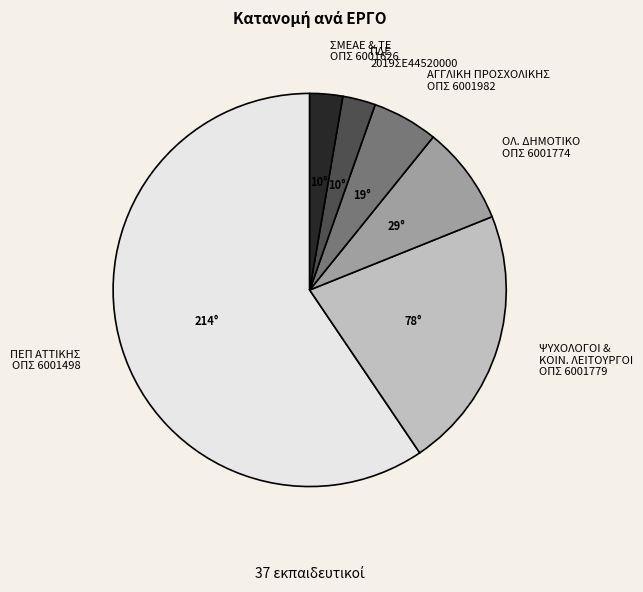

Do ΠΔΕ 2019ΣΕ44520000 and ΑΓΓΛΙΚΗ ΠΡΟΣΧΟΛΙΚΗΣ ΟΠΣ 6001982 together represent more than half of the pie?

No